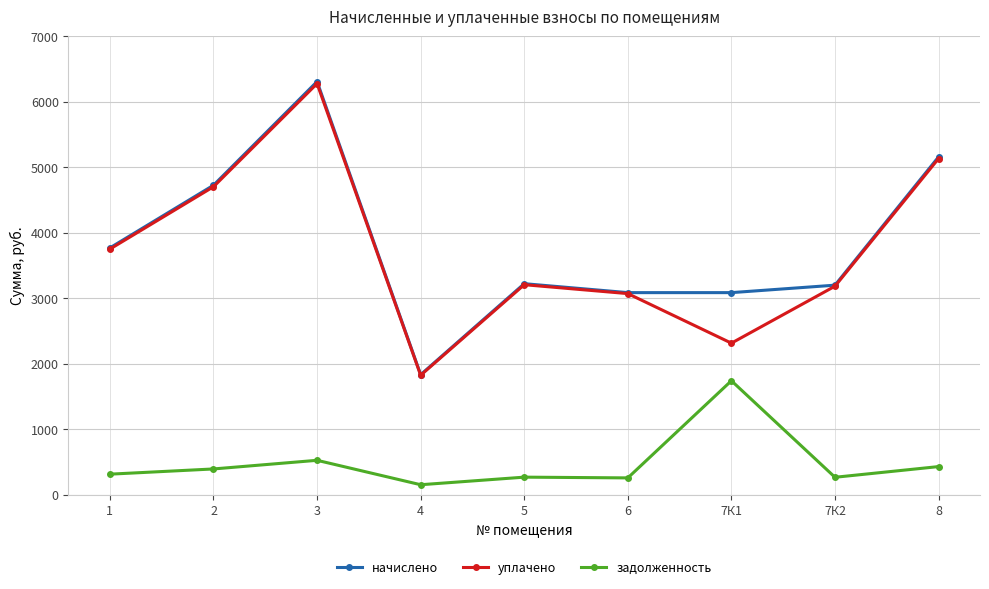

True or false: задолженность and уплачено intersect in this chart.

False